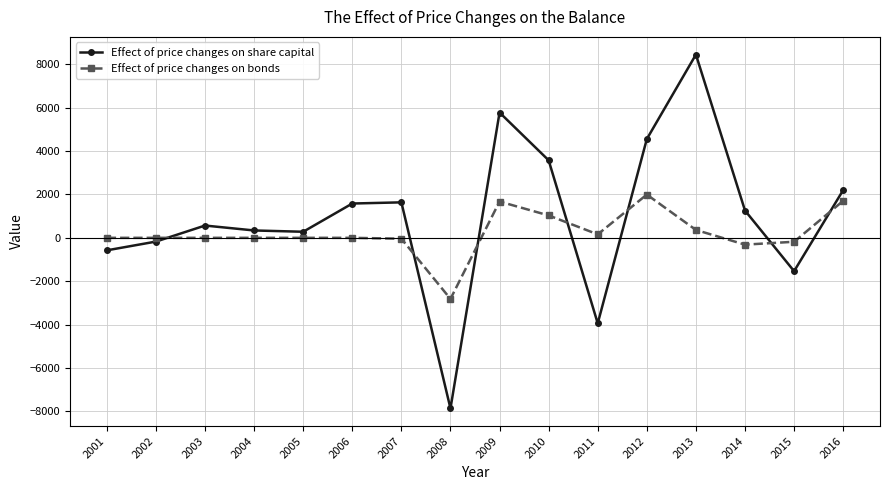

True or false: Effect of price changes on bonds has more than 0 points higher than both neighbors.

True